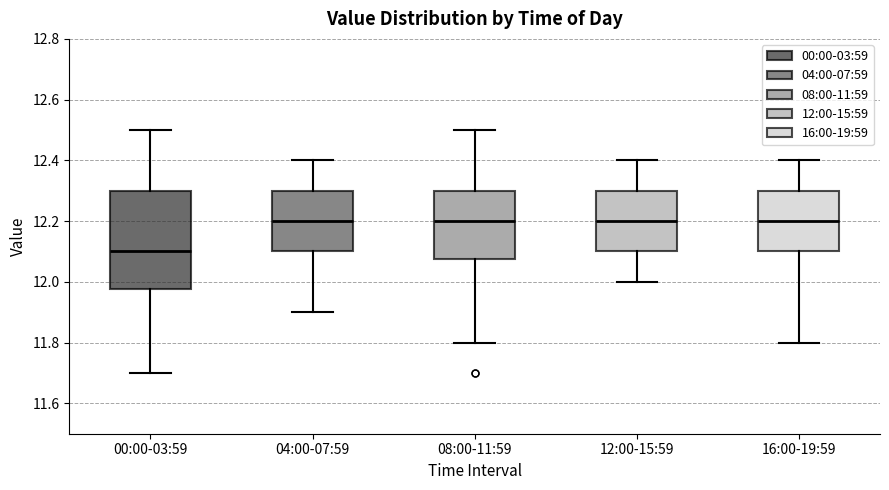

Reading left to right, read every box against the y-axis: the position of its median line, the range the box covers, and the ends of its whiskers. The values are not printed on the chart, so give them approximately, as read against the axis.

00:00-03:59: median 12.10, box 11.98 to 12.30, whiskers 11.70 to 12.50
04:00-07:59: median 12.20, box 12.10 to 12.30, whiskers 11.90 to 12.40
08:00-11:59: median 12.20, box 12.08 to 12.30, whiskers 11.80 to 12.50
12:00-15:59: median 12.20, box 12.10 to 12.30, whiskers 12.00 to 12.40
16:00-19:59: median 12.20, box 12.10 to 12.30, whiskers 11.80 to 12.40